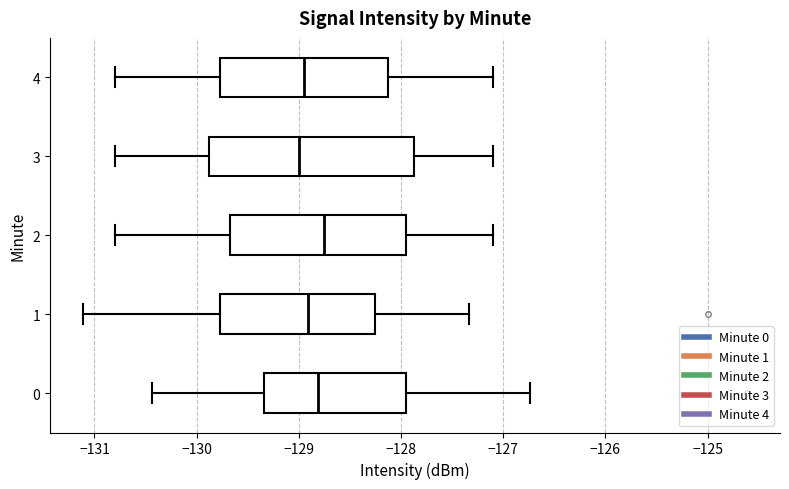

Comparing the boxes themselves (not the whiskers), which one is the widest?

3